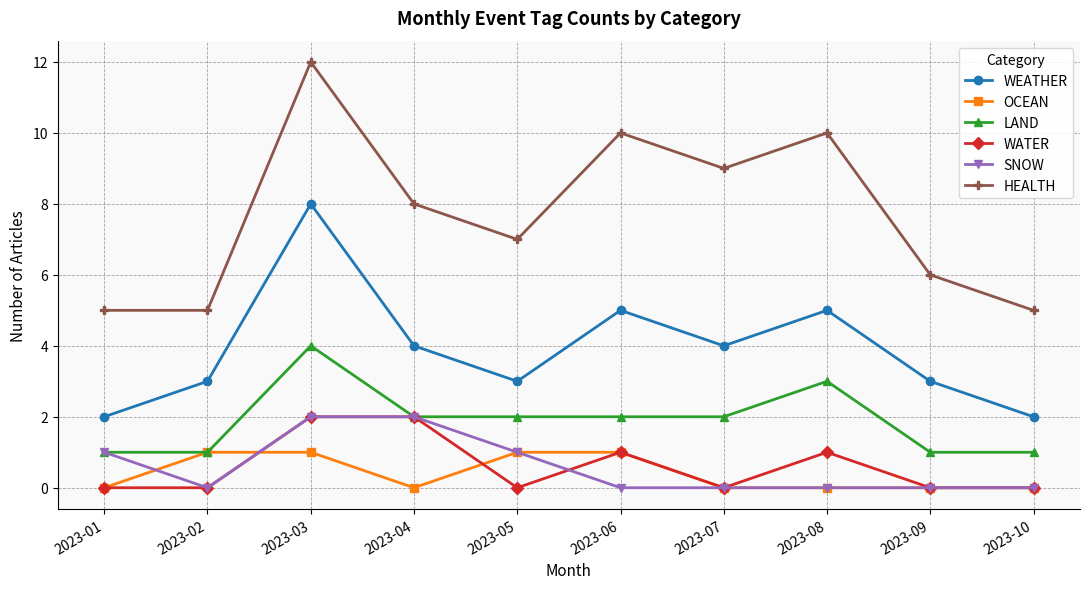

In LAND, how many points are higher than both neighbors (excluding endpoints)?

2